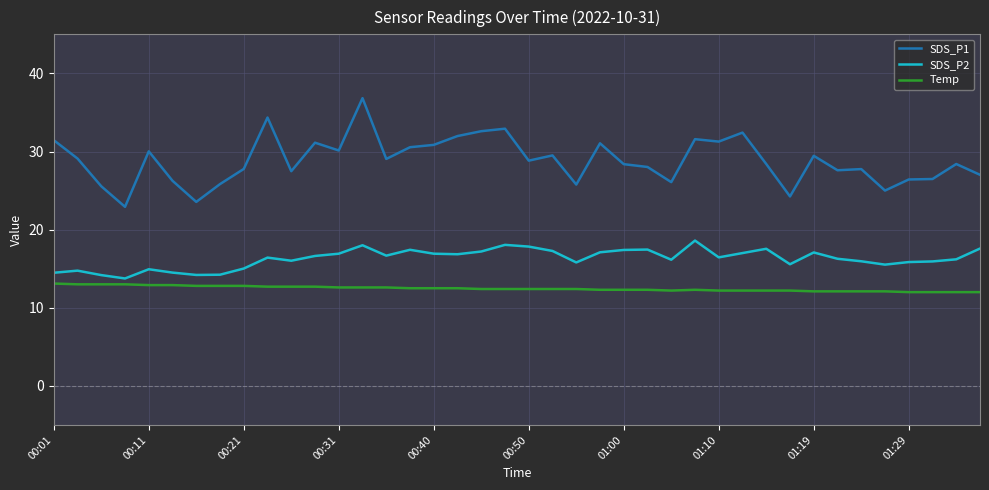

What is the difference between the maximum and minimum values in the SDS_P1 series?

13.9